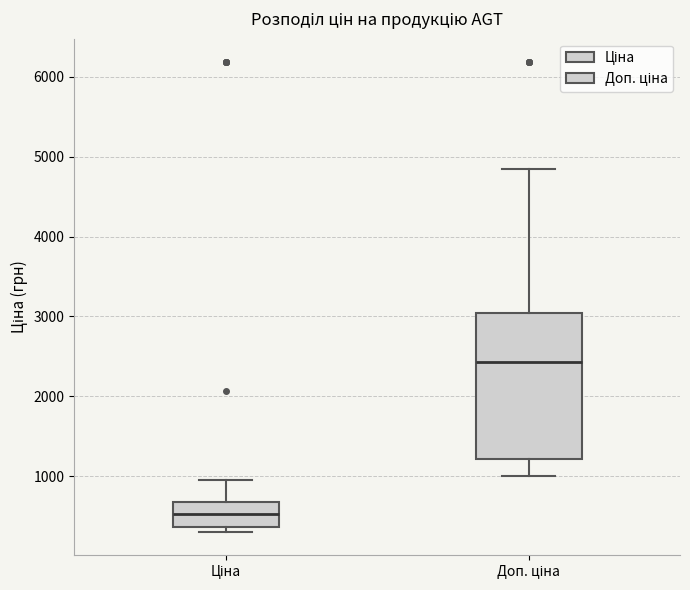

Which box has the highest median line?

Доп. ціна